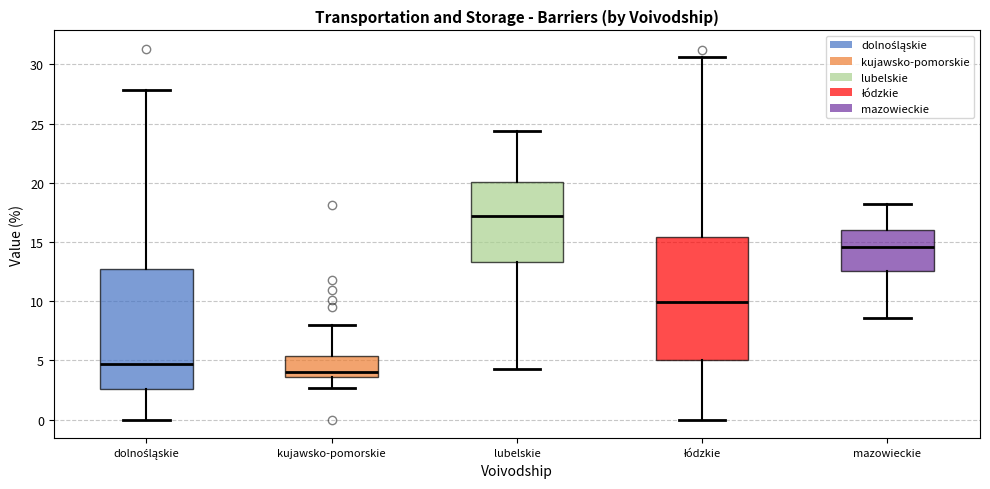

Where does the upper whisker of the box for mazowieckie end on the y-axis? The values are not printed on the chart, so give them approximately, as read against the axis.

18.0